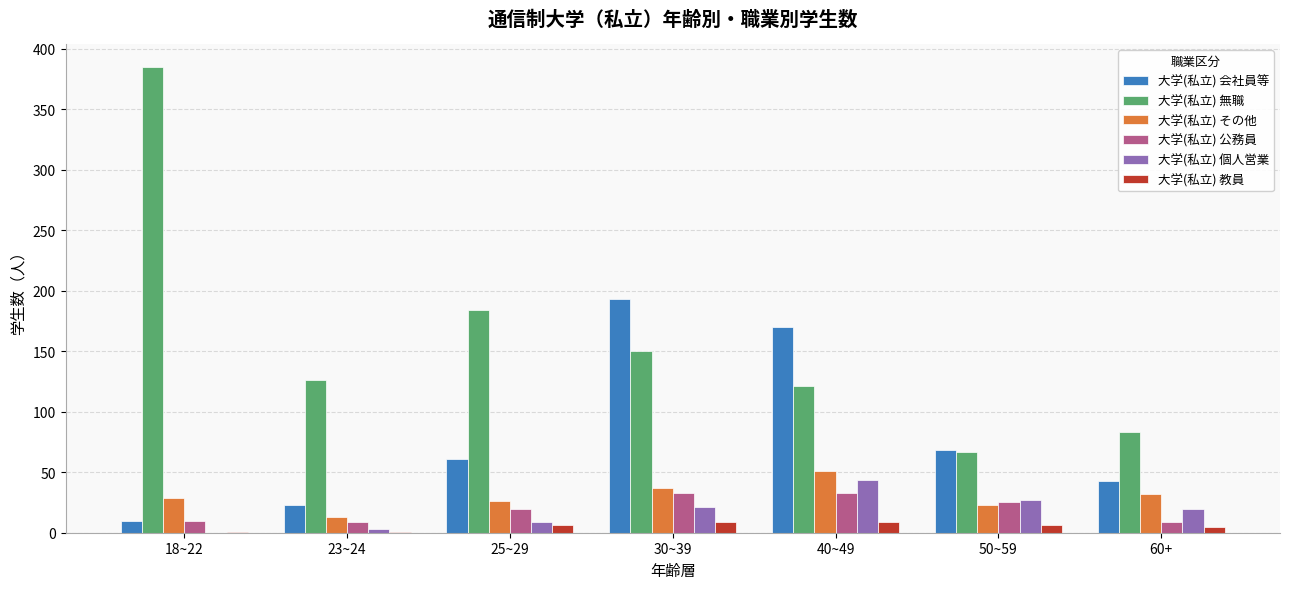

Is the value of 大学(私立) 教員 at 60+ greater than the value of 大学(私立) その他 at 30~39?

No